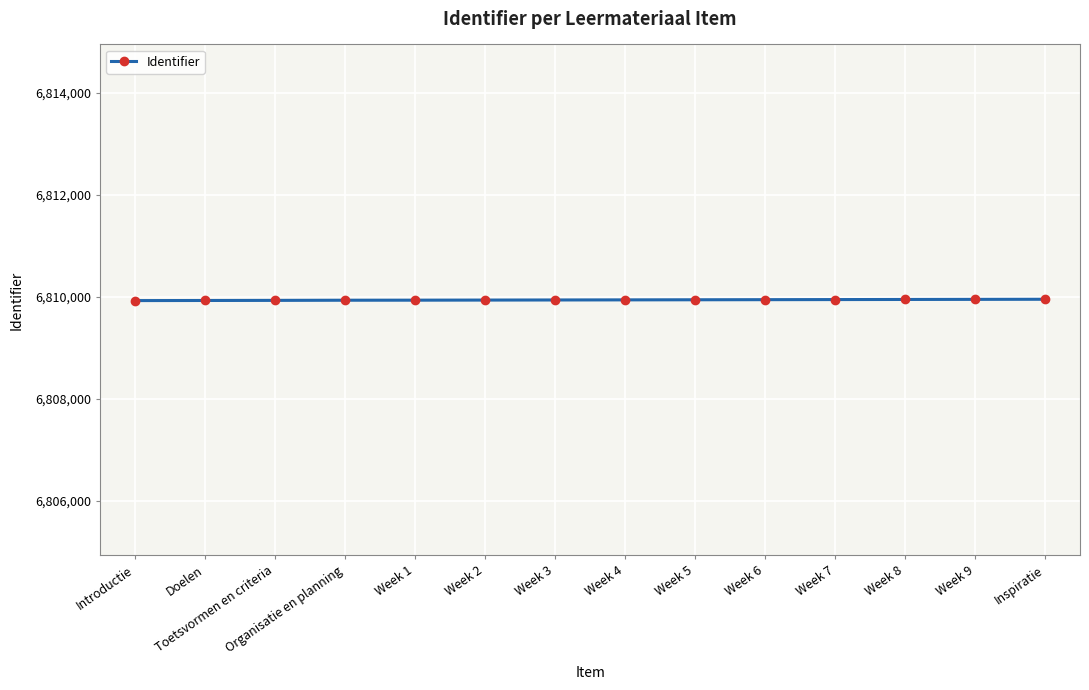

What is the smallest value displayed?

6809929